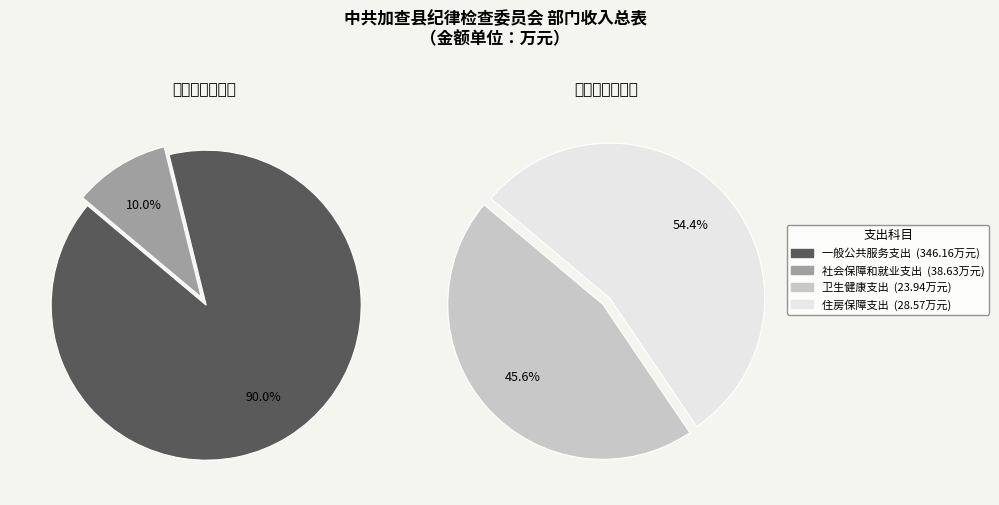

What is the smallest slice in the pie chart?

卫生健康支出